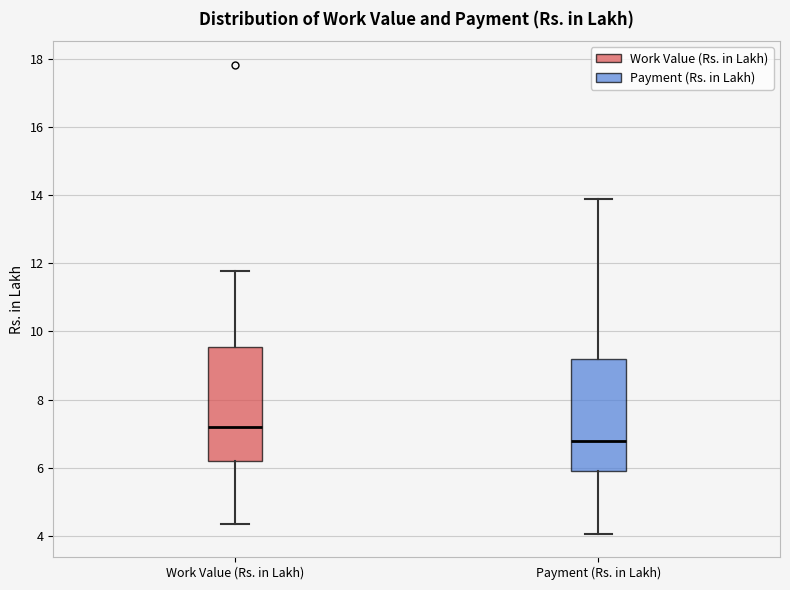

Reading left to right, read every box against the y-axis: the position of its median line, the range the box covers, and the ends of its whiskers. The values are not printed on the chart, so give them approximately, as read against the axis.

Work Value (Rs. in Lakh): median 7.2, box 6.2 to 9.6, whiskers 4.4 to 11.8
Payment (Rs. in Lakh): median 6.8, box 5.8 to 9.2, whiskers 4.0 to 13.8